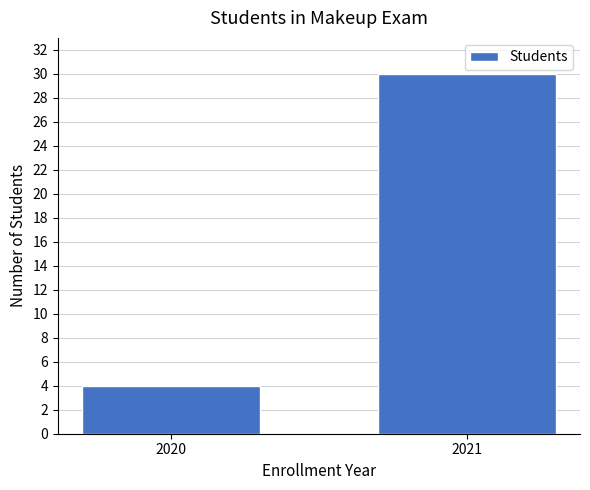

Reading left to right, extract all data points from this chart.

4	30